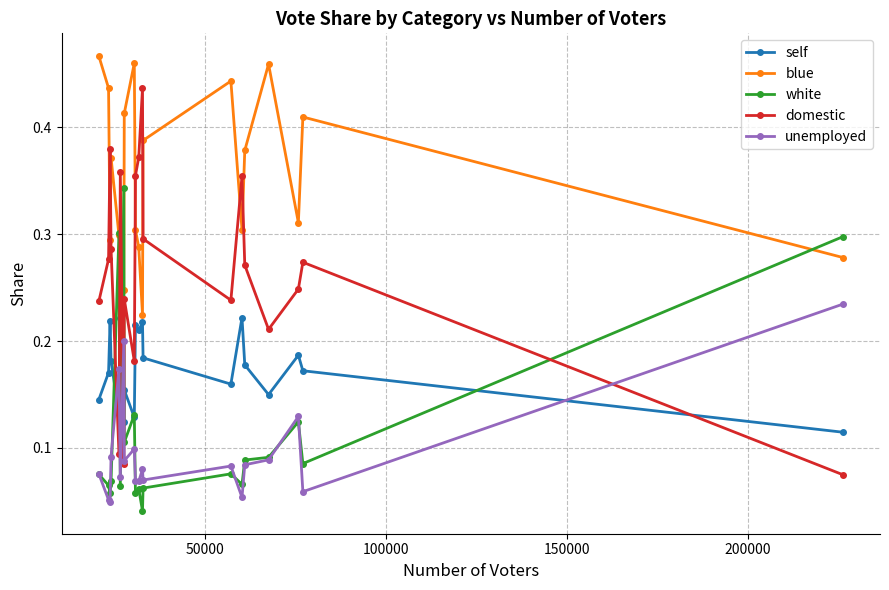

How many blue values are between 0 and 1?

20